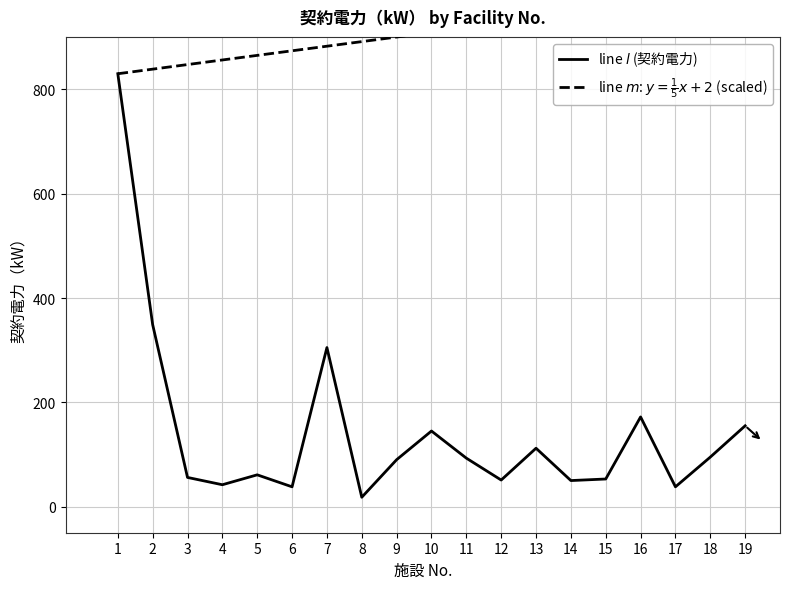

How many interior local peaks (higher than both neighbors) does the data have?

5